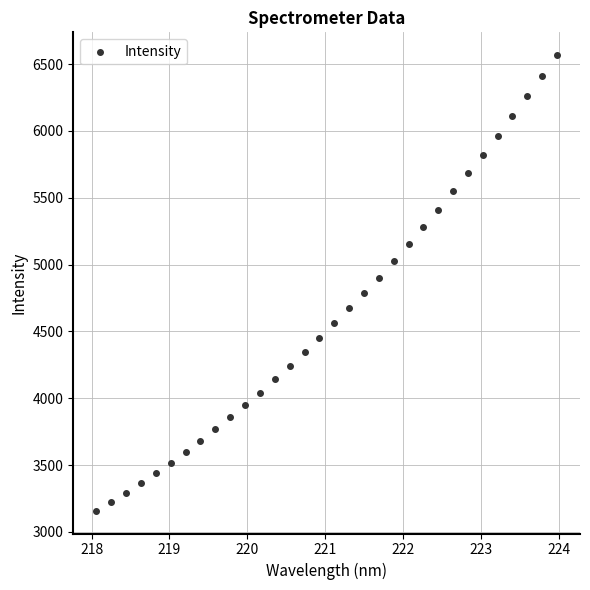

What is the range of X values (max minus min)?

5.9